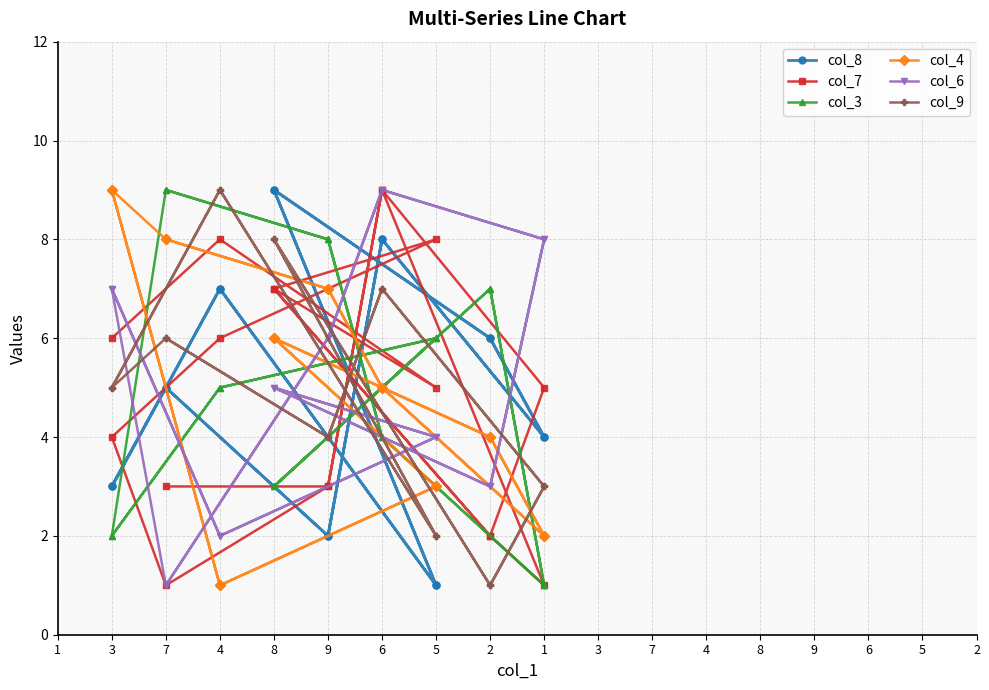

Is this an area chart (filled region under the line)?

No